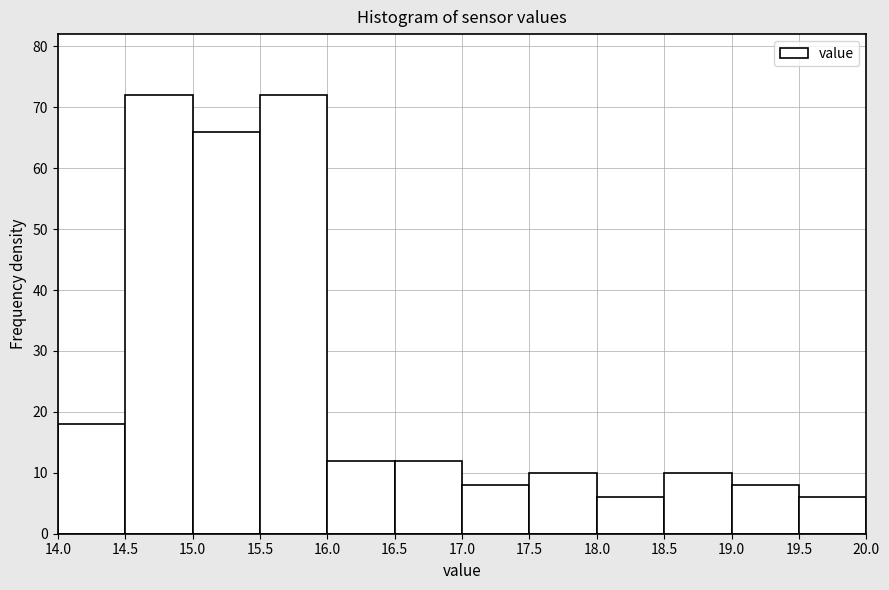

Reading left to right, transcribe this chart: for each bar, give the range it covers on the x-axis and its height. The values are not printed on the chart, so give them approximately, as read against the axis.

14.0 to 14.5: 18
14.5 to 15.0: 72
15.0 to 15.5: 66
15.5 to 16.0: 72
16.0 to 16.5: 12
16.5 to 17.0: 12
17.0 to 17.5: 8
17.5 to 18.0: 10
18.0 to 18.5: 6
18.5 to 19.0: 10
19.0 to 19.5: 8
19.5 to 20.0: 6